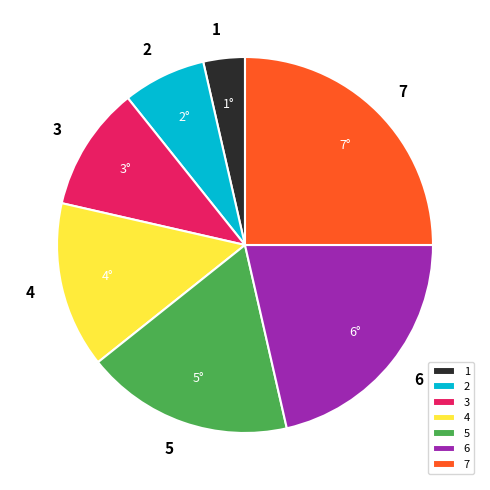

Approximately how many times larger is the value at 4 compared to 7?

0.6